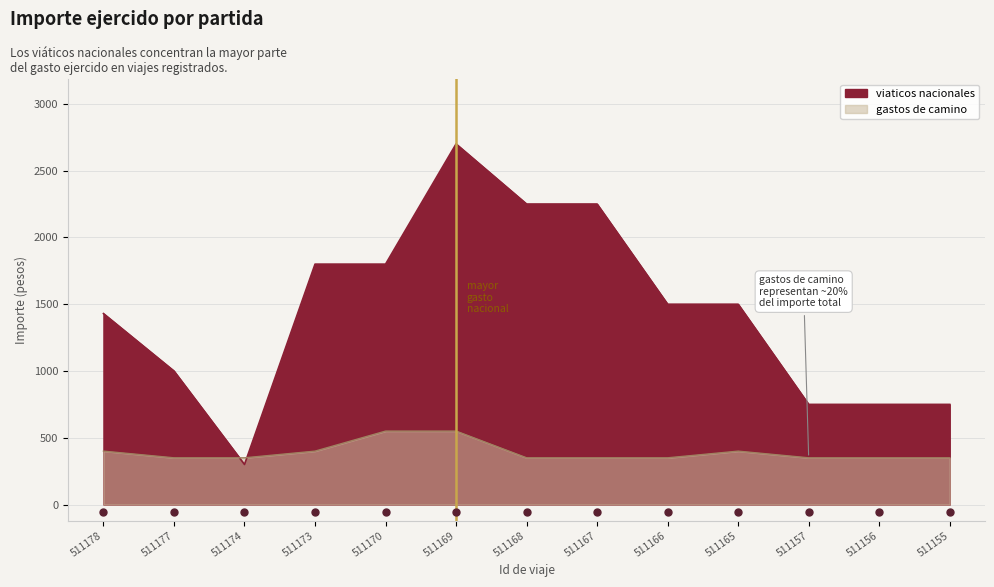

What is the greatest value displayed?

2700